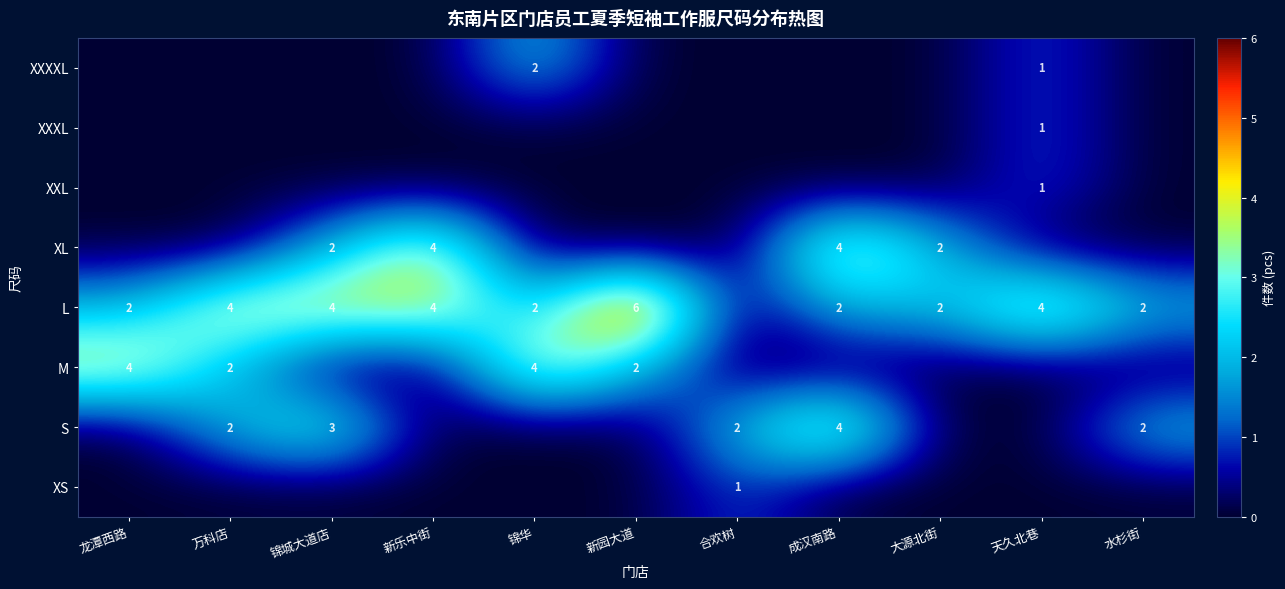

At which category is the sum across all series the highest?

成汉南路